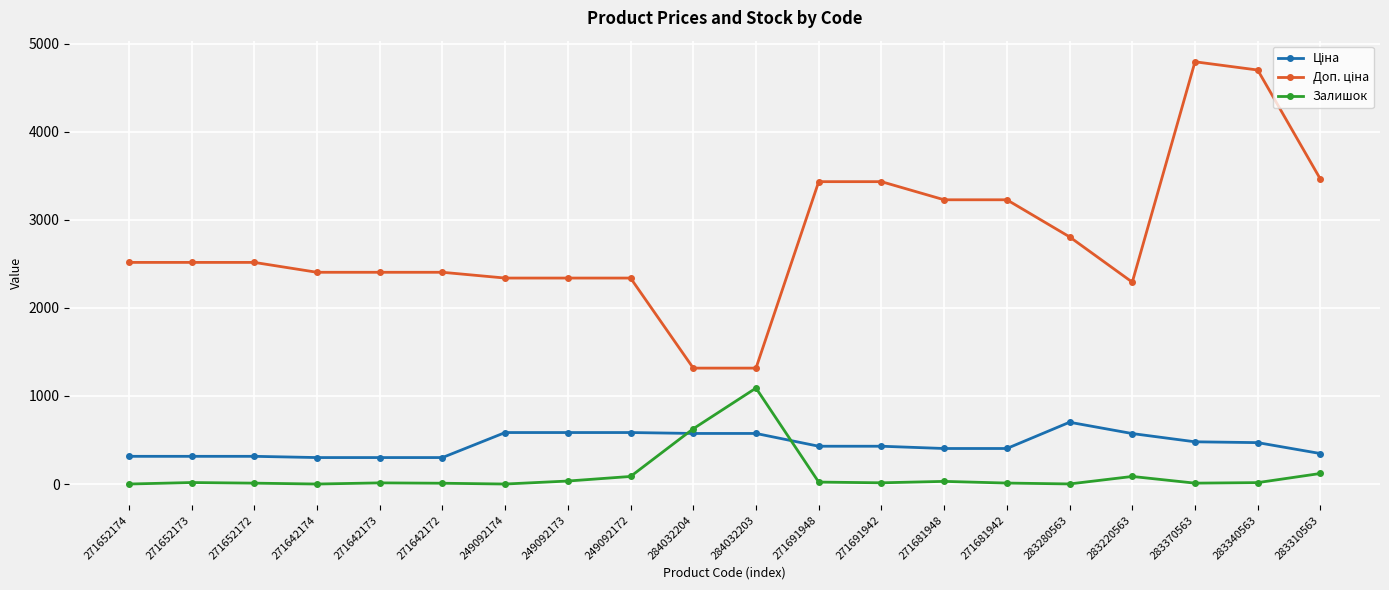

What is the difference between the maximum and minimum values in the Залишок series?

1090.0